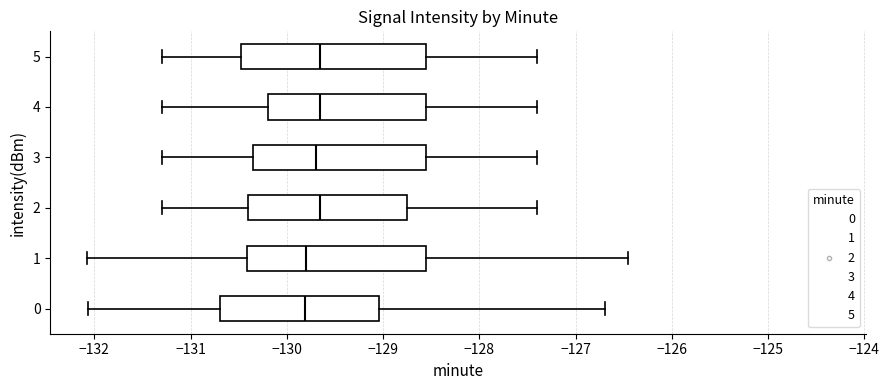

Reading bottom to top, read every box against the x-axis: the position of its median line, the range the box covers, and the ends of its whiskers. The values are not printed on the chart, so give them approximately, as read against the axis.

0: median -129.8, box -130.7 to -129.0, whiskers -132.1 to -126.7
1: median -129.8, box -130.4 to -128.5, whiskers -132.1 to -126.5
2: median -129.6, box -130.4 to -128.7, whiskers -131.3 to -127.4
3: median -129.7, box -130.3 to -128.5, whiskers -131.3 to -127.4
4: median -129.6, box -130.2 to -128.5, whiskers -131.3 to -127.4
5: median -129.6, box -130.5 to -128.5, whiskers -131.3 to -127.4